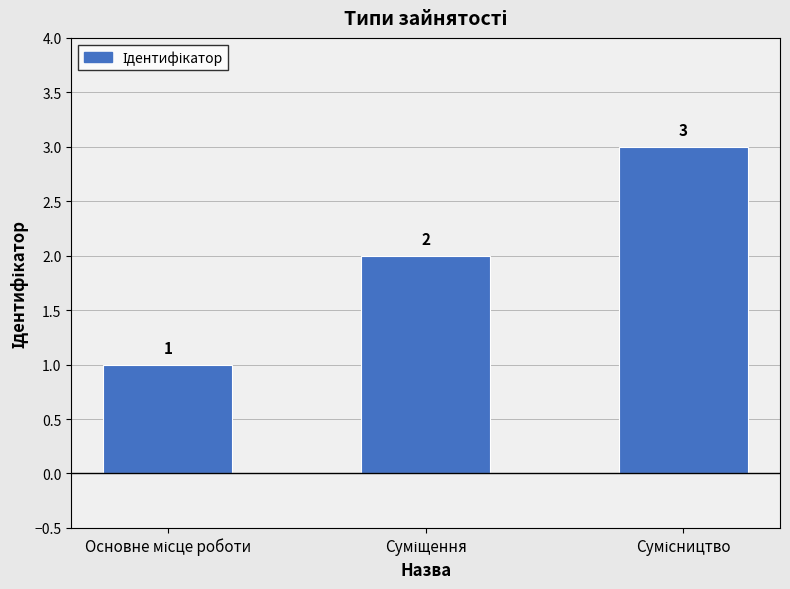

What is the value of the 2nd bar from the left?

2